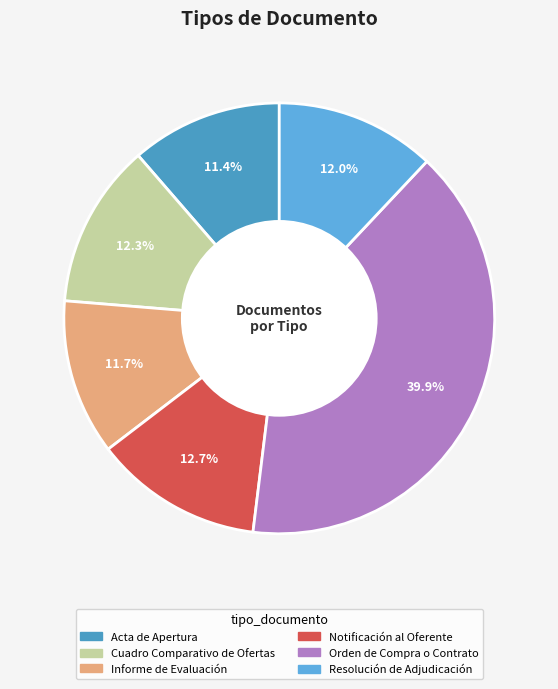

Approximately how many times larger is the value at Notificación al Oferente compared to Resolución de Adjudicación?

1.1